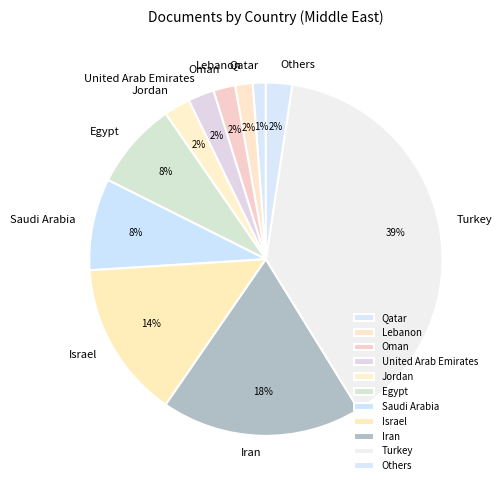

Does Turkey account for over 50% of the chart?

No